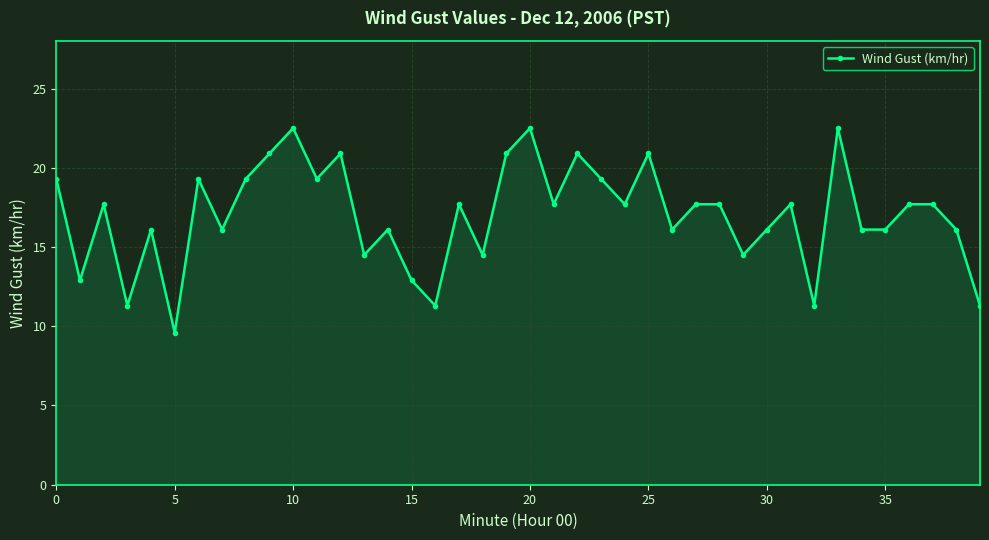

Does the chart display data point markers on the line(s)?

Yes